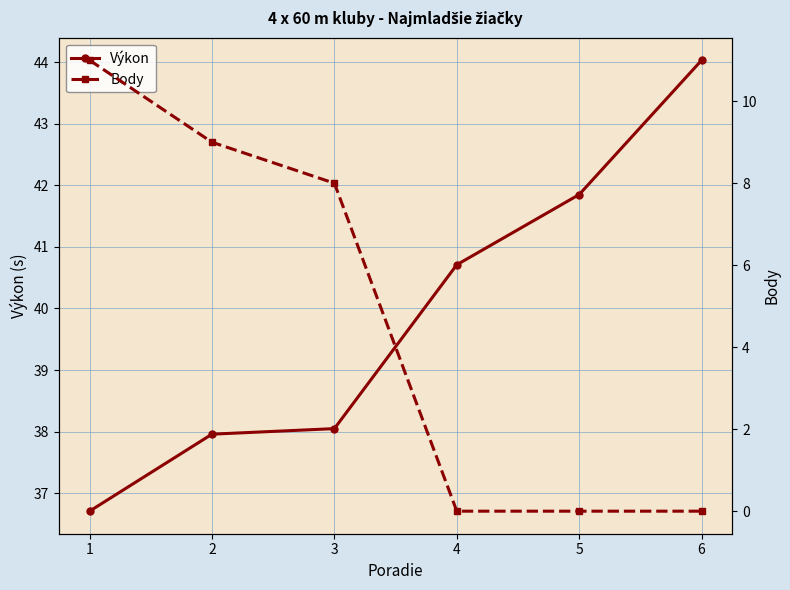

True or false: Výkon and Body intersect in this chart.

False